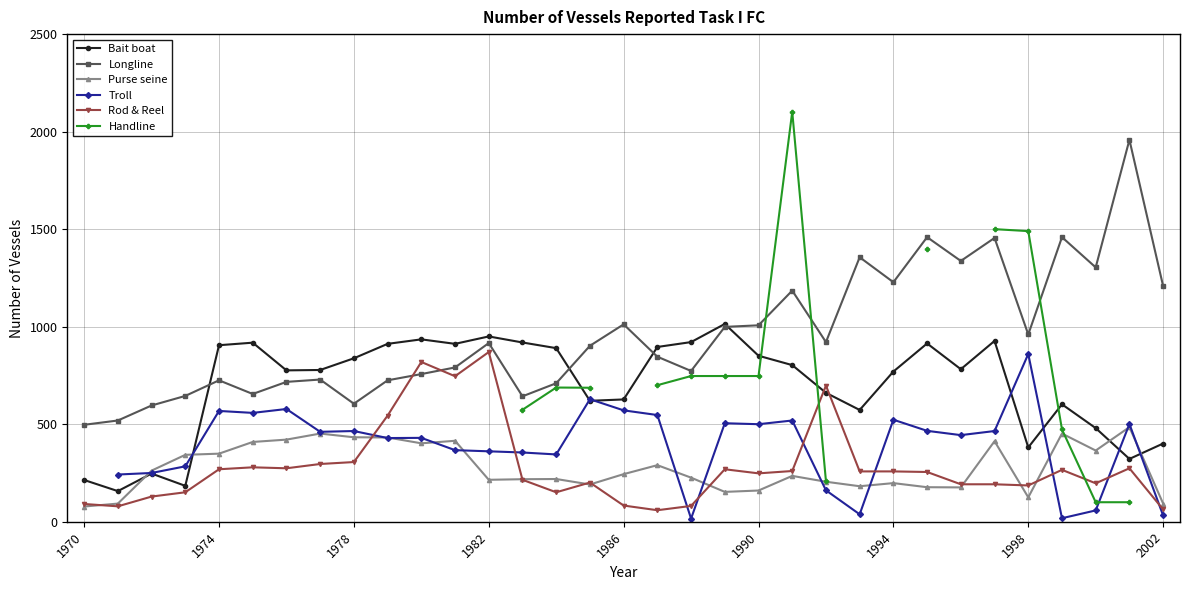

True or false: Rod & Reel has a value of 91 at 1970.

True